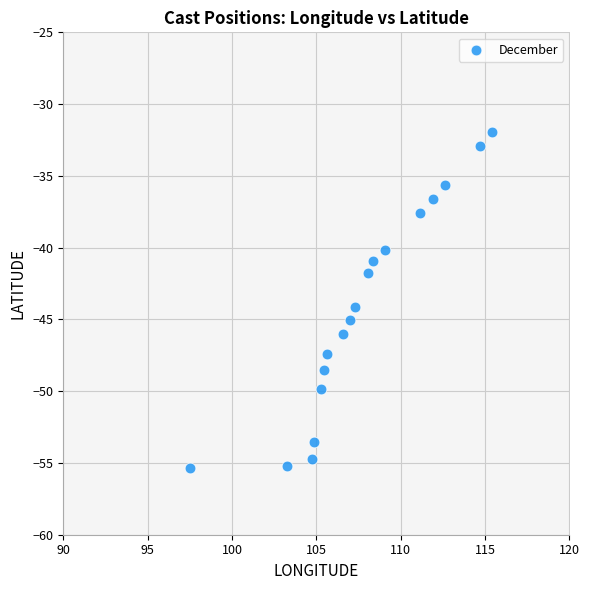

What is the range of Y values (max minus min)?

23.4